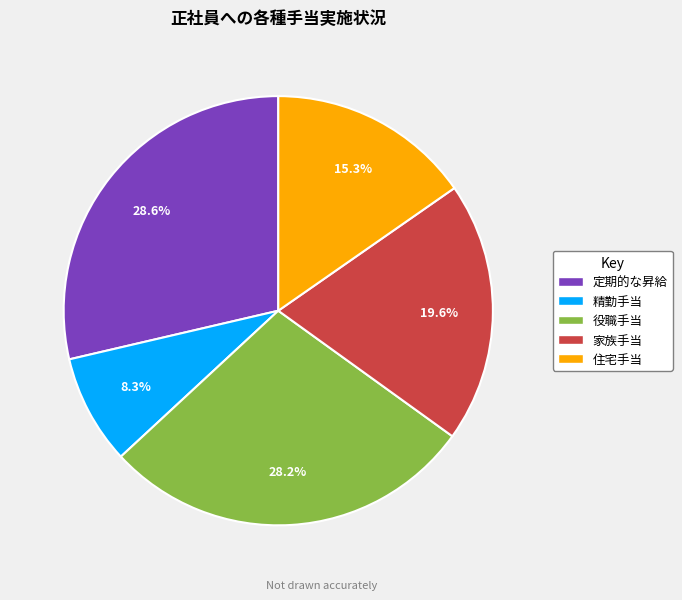

Which slice is the smallest?

精勤手当